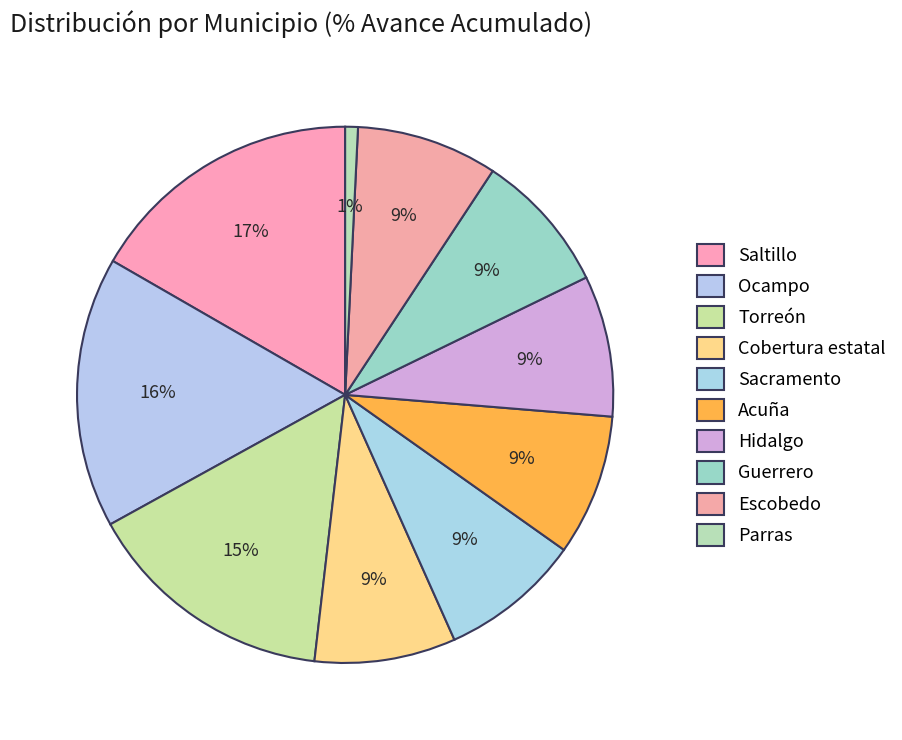

Does Torreón account for over 50% of the chart?

No